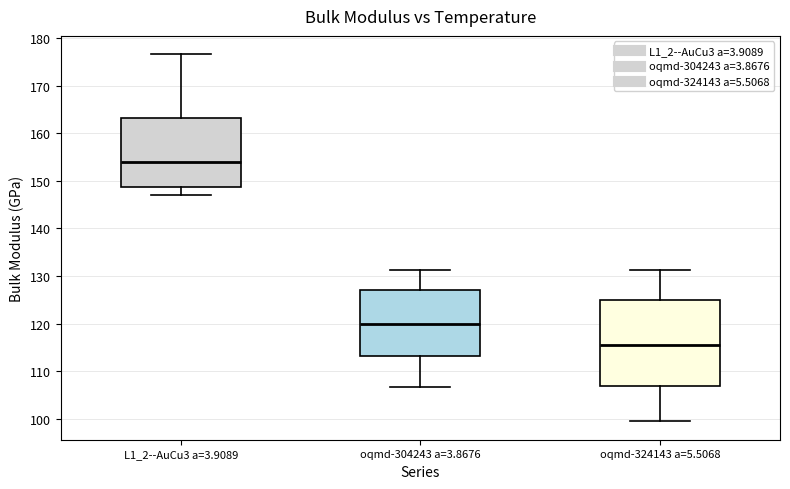

Which box has the lowest median line?

oqmd-324143 a=5.5068